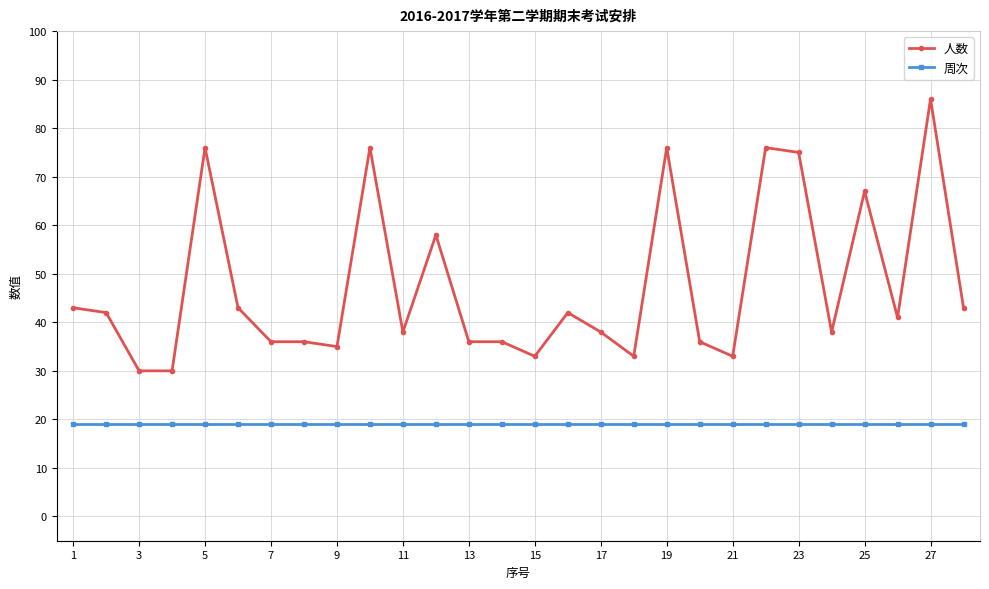

Rank the series by their average value, from highest to lowest.

人数, 周次